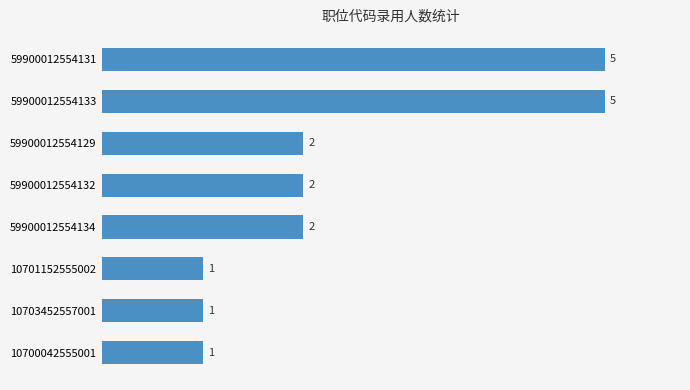

Reading top to bottom, list all the values displayed in this chart.

5	5	2	2	2	1	1	1